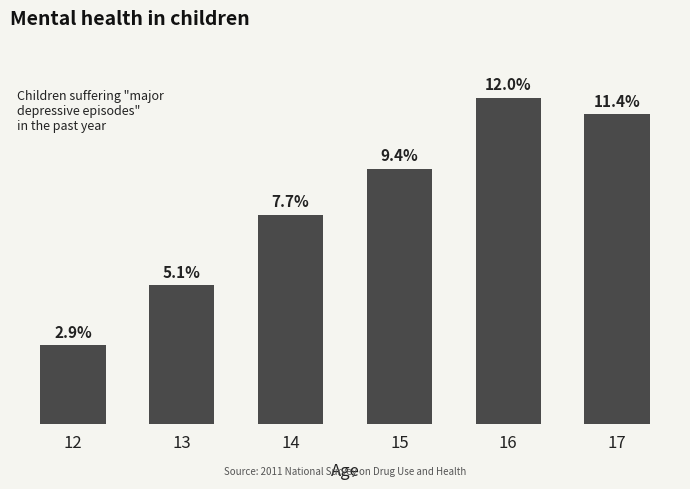

Rank the categories by value from highest to lowest.

16, 17, 15, 14, 13, 12